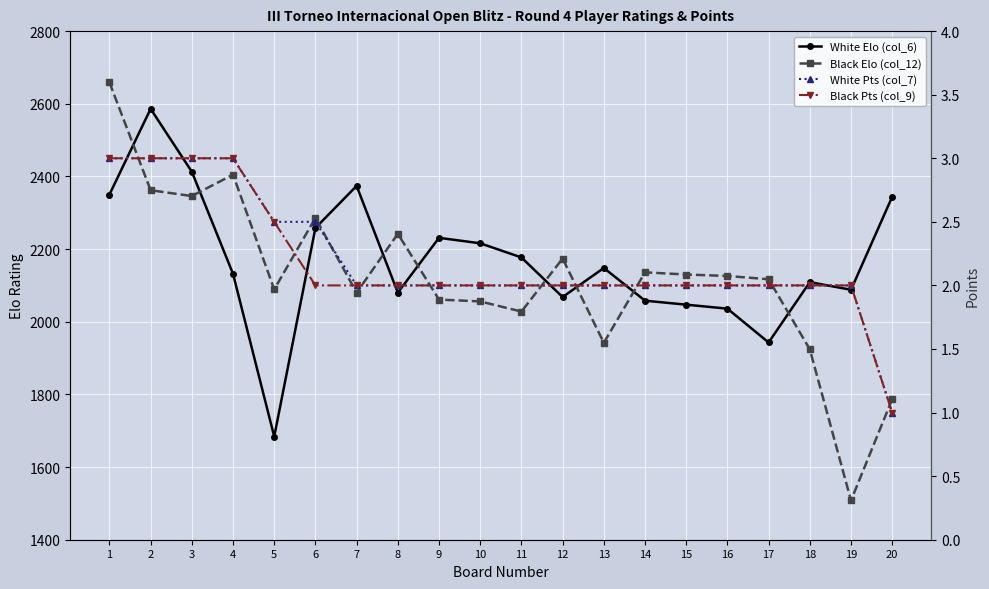

Reading left to right, what are all the values shown in this chart?

White Elo (col_6): 2350.0	2586.0	2413.0	2132.0	1684.0	2258.0	2374.0	2080.0	2231.0	2216.0	2177.0	2068.0	2148.0	2058.0	2047.0	2036.0	1943.0	2109.0	2088.0	2344.0
Black Elo (col_12): 2659.0	2362.0	2346.0	2405.0	2089.0	2286.0	2080.0	2242.0	2061.0	2056.0	2028.0	2174.0	1942.0	2136.0	2130.0	2126.0	2117.0	1924.0	1508.0	1787.0
White Pts (col_7): 3.0	3.0	3.0	3.0	2.5	2.5	2.0	2.0	2.0	2.0	2.0	2.0	2.0	2.0	2.0	2.0	2.0	2.0	2.0	1.0
Black Pts (col_9): 3.0	3.0	3.0	3.0	2.5	2.0	2.0	2.0	2.0	2.0	2.0	2.0	2.0	2.0	2.0	2.0	2.0	2.0	2.0	1.0